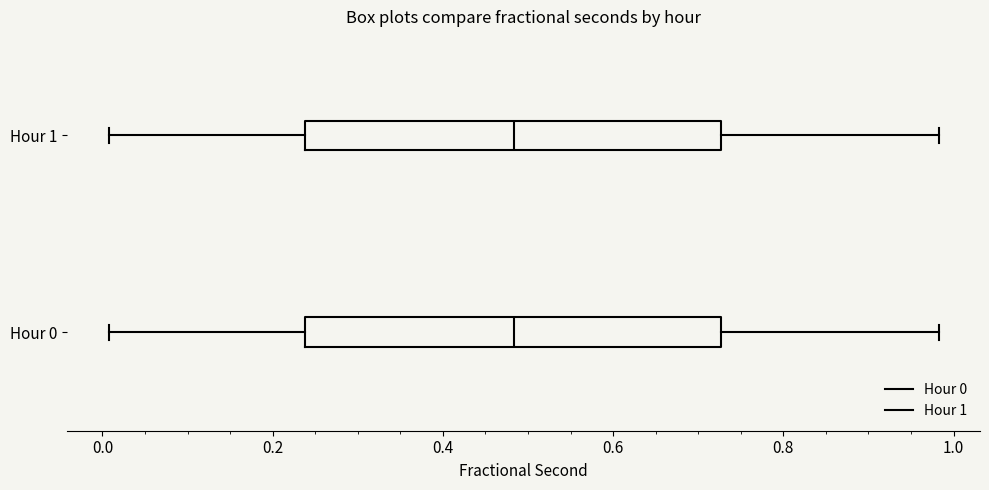

Reading bottom to top, read every box against the x-axis: the position of its median line, the range the box covers, and the ends of its whiskers. The values are not printed on the chart, so give them approximately, as read against the axis.

Hour 0: median 0.48, box 0.24 to 0.72, whiskers 0.00 to 0.98
Hour 1: median 0.48, box 0.24 to 0.72, whiskers 0.00 to 0.98